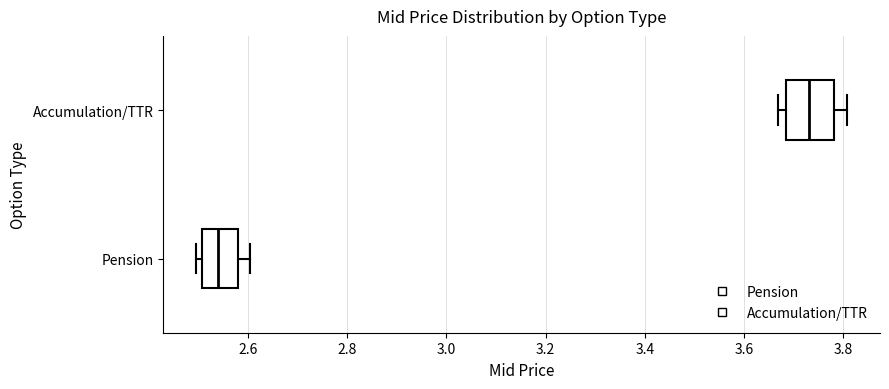

Reading bottom to top, transcribe this box plot: for each box, give where its median line is, the range the box spans, and where its two whiskers end, as read against the x-axis. The values are not printed on the chart, so give them approximately, as read against the axis.

Pension: median 2.54, box 2.50 to 2.58, whiskers 2.50 (just left of the box's left edge) to 2.60
Accumulation/TTR: median 3.74, box 3.68 to 3.78, whiskers 3.66 to 3.80